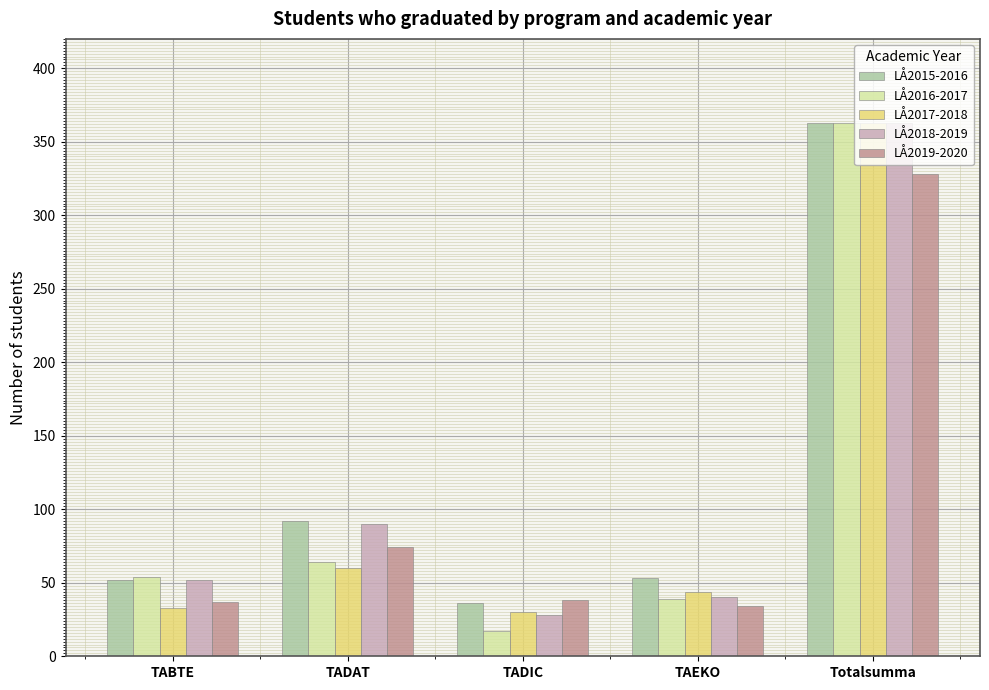

What is the smallest value displayed?

17